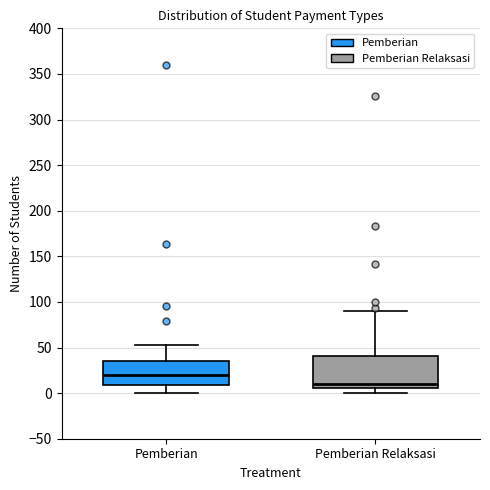

Which box is the tallest, from its lower edge to its upper edge?

Pemberian Relaksasi